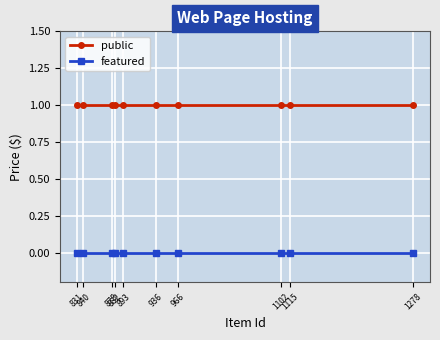

What value does the public series have at 1278?

1